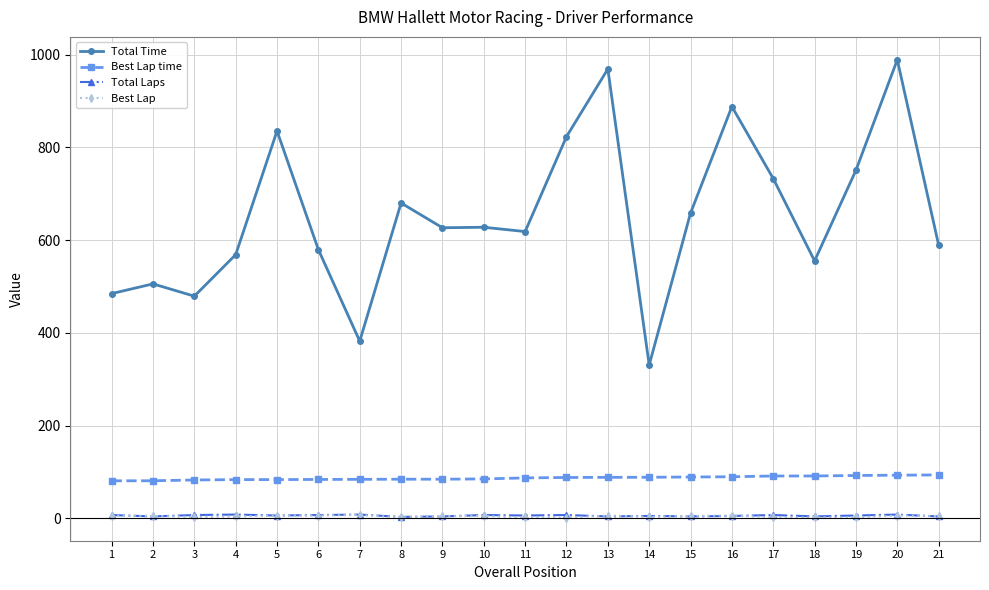

What is the spread (max minus min) of values at 16?

883.0